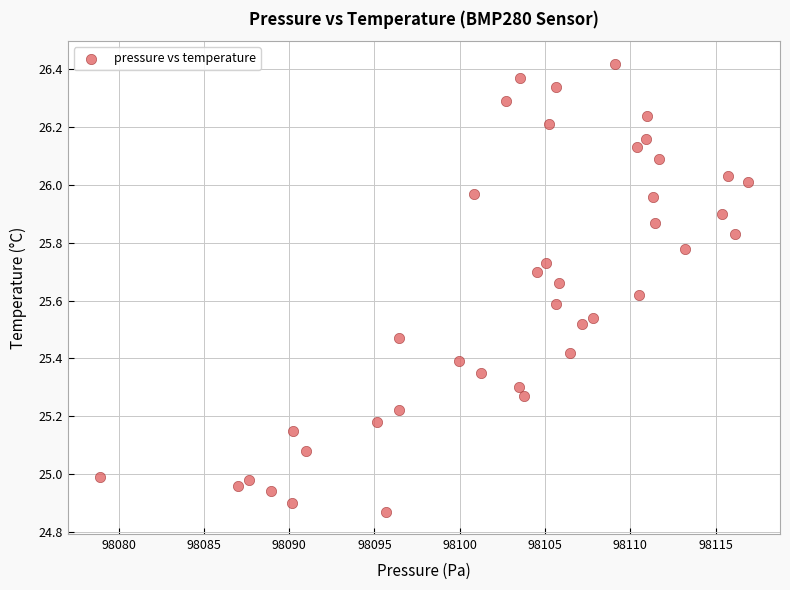

What is the range of X values (max minus min)?

38.0